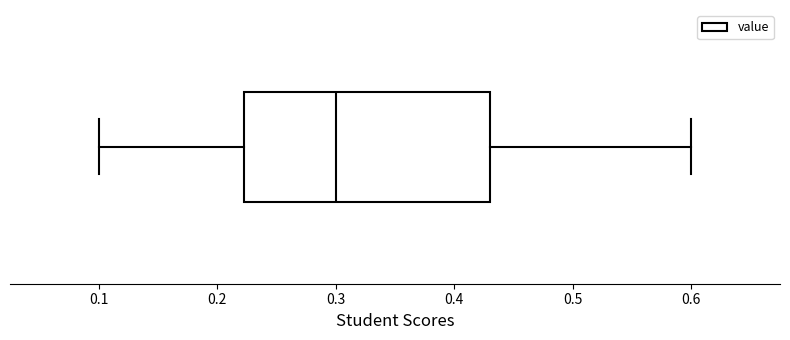

Transcribe this box plot: give where the median line is, the range the box spans, and where the two whiskers end, as read against the x-axis. The values are not printed on the chart, so give them approximately, as read against the axis.

median 0.30, box 0.22 to 0.43, whiskers 0.10 to 0.60